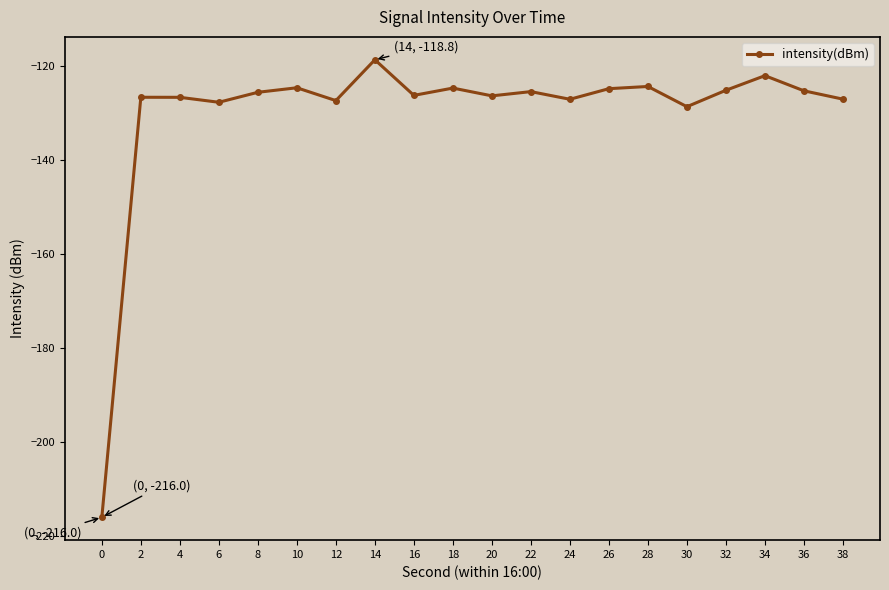

What is the change in value from 12 to 14?

+8.7